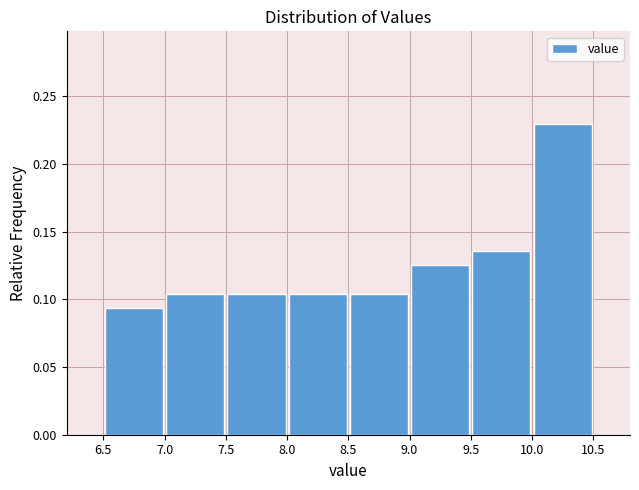

Over which range of the x-axis is the bar tallest?

10.0 to 10.5